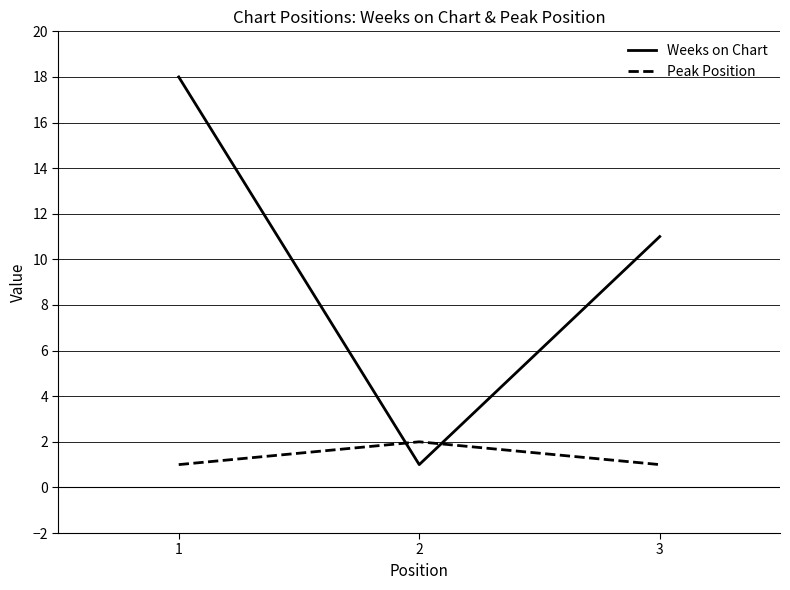

What is the sum of all Weeks on Chart values?

30